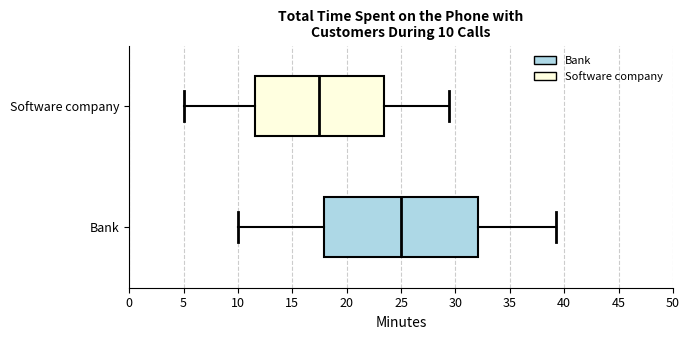

Which box has the furthest to the left median line?

Software company